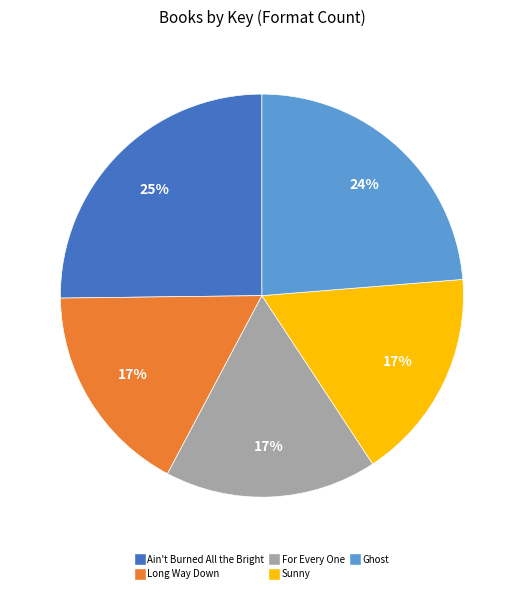

Is it true that Ghost is 34% of the pie?

False